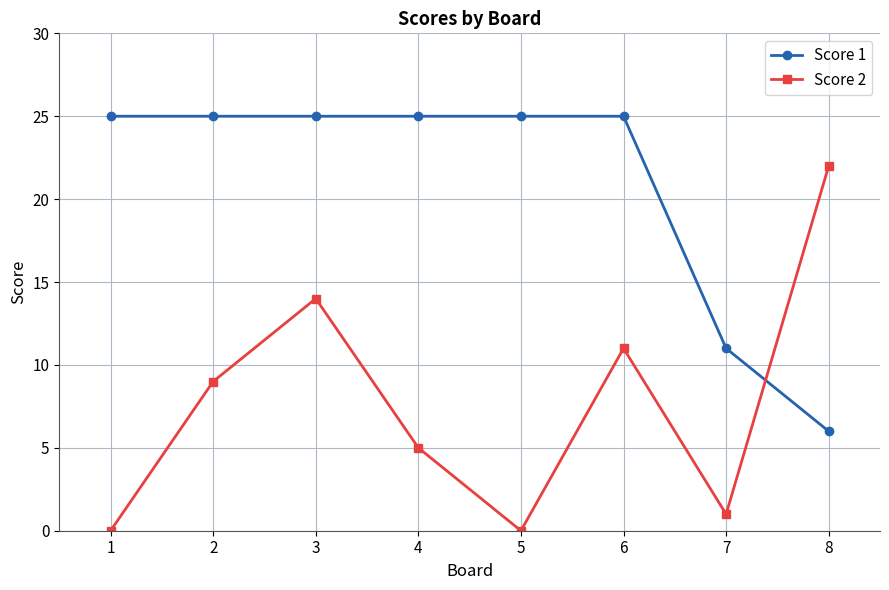

Does the chart have visible grid lines?

Yes